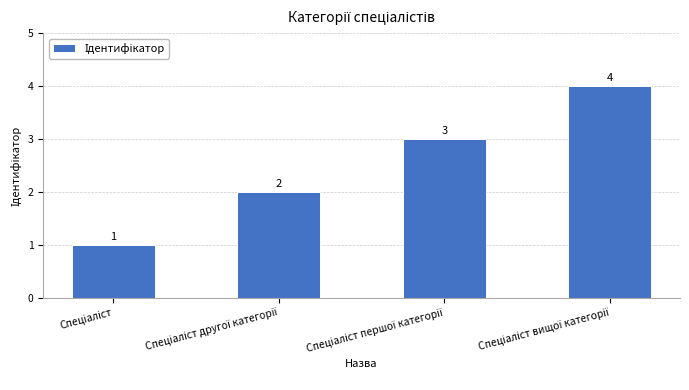

How many series are shown in this chart?

1